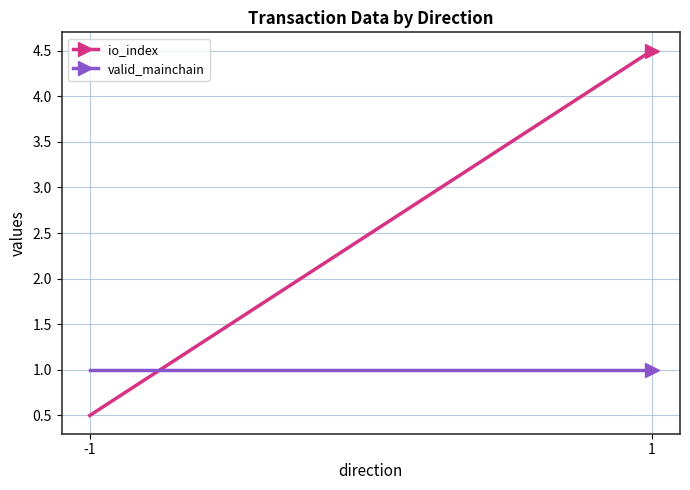

Which category has the lowest value in the valid_mainchain series?

-1